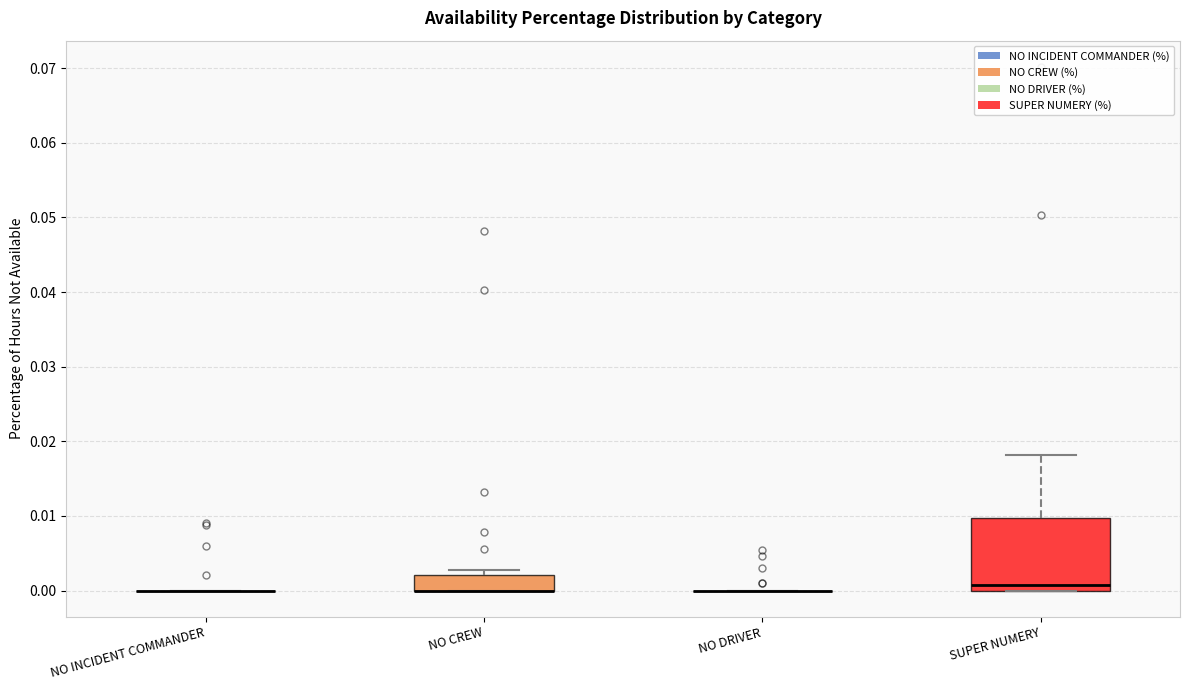

Which box is the tallest, from its lower edge to its upper edge?

SUPER NUMERY